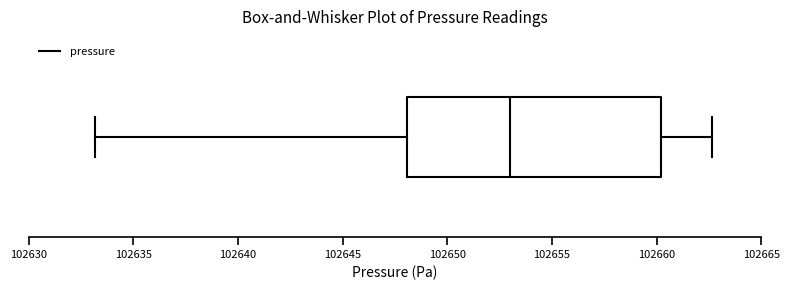

Read this box plot against the x-axis: the position of the median line, the range covered by the box, and the ends of both whiskers. The values are not printed on the chart, so give them approximately, as read against the axis.

median 102653.0, box 102648.0 to 102660.0, whiskers 102633.0 to 102662.5